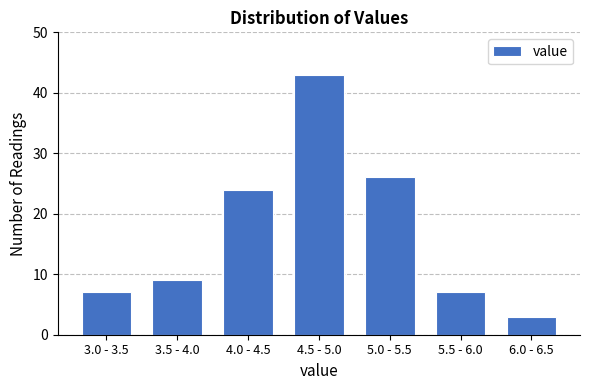

Reading left to right, transcribe all the data shown in this chart.

7	9	24	43	26	7	3